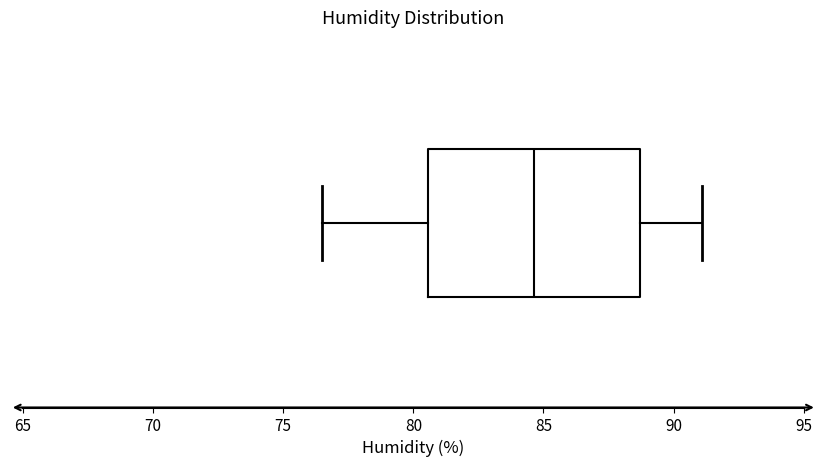

Transcribe this box plot: give where the median line is, the range the box spans, and where the two whiskers end, as read against the x-axis. The values are not printed on the chart, so give them approximately, as read against the axis.

median 84.5, box 80.5 to 88.5, whiskers 76.5 to 91.0